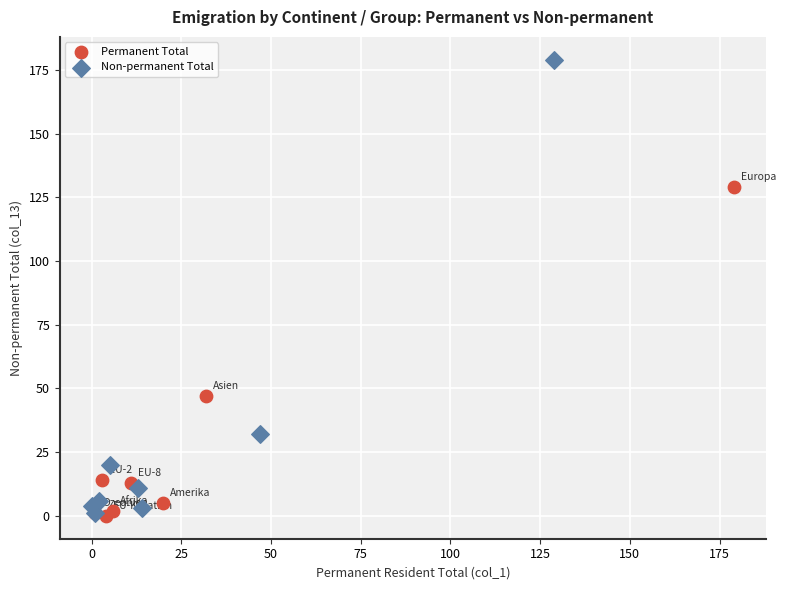

Which series has the largest Y range (max minus min)?

Non-permanent Total